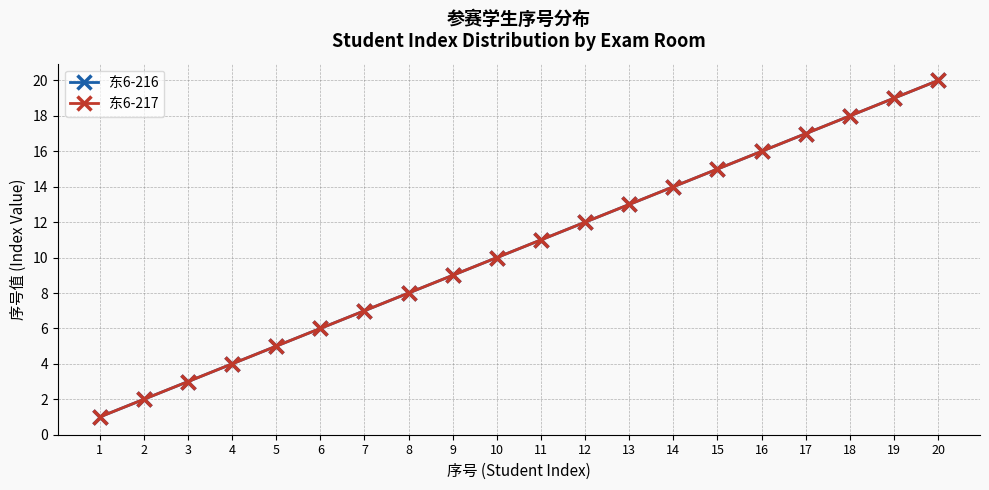

Does the chart have visible grid lines?

Yes